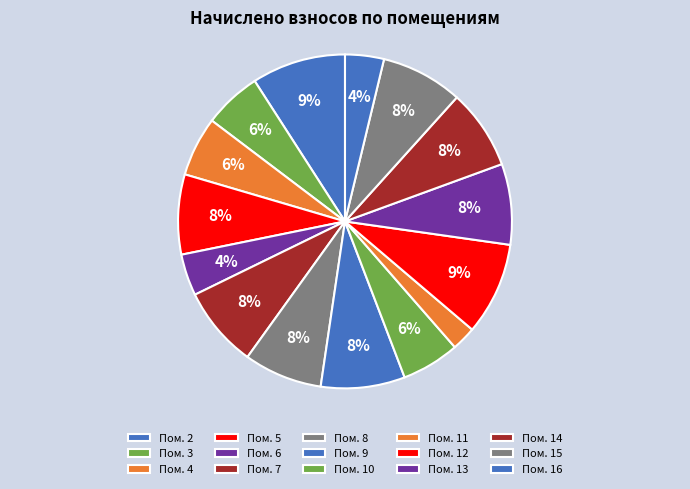

Count the number of slices in the pie.

15